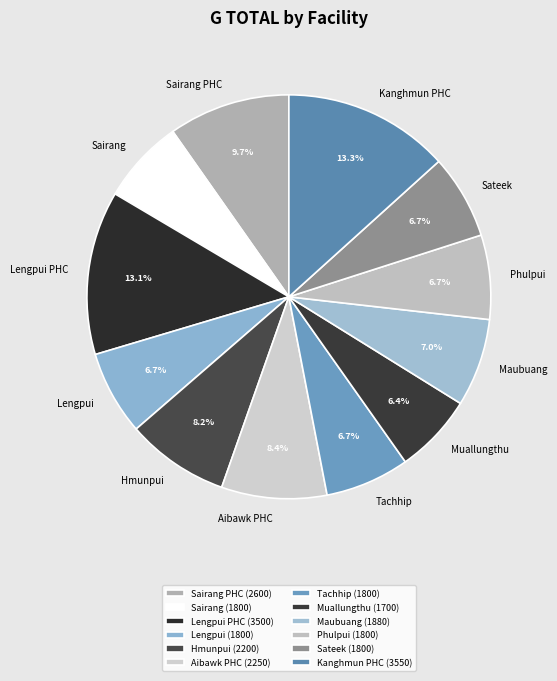

Count the number of slices in the pie.

12